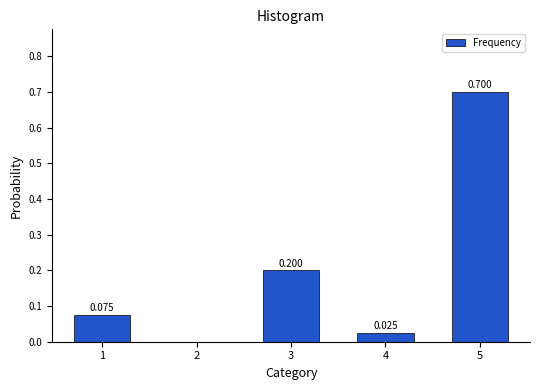

Count the number of values greater than 0.

4